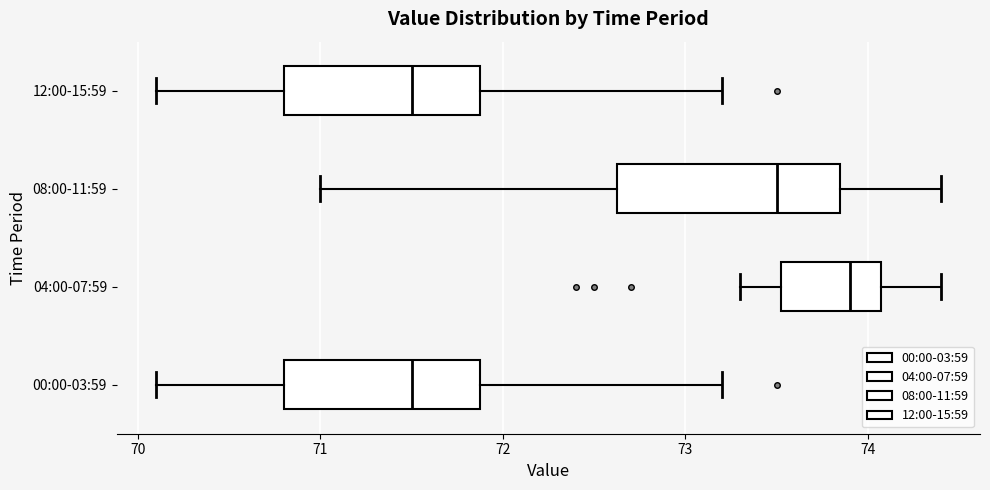

Which box is the widest, from its left edge to its right edge?

08:00-11:59